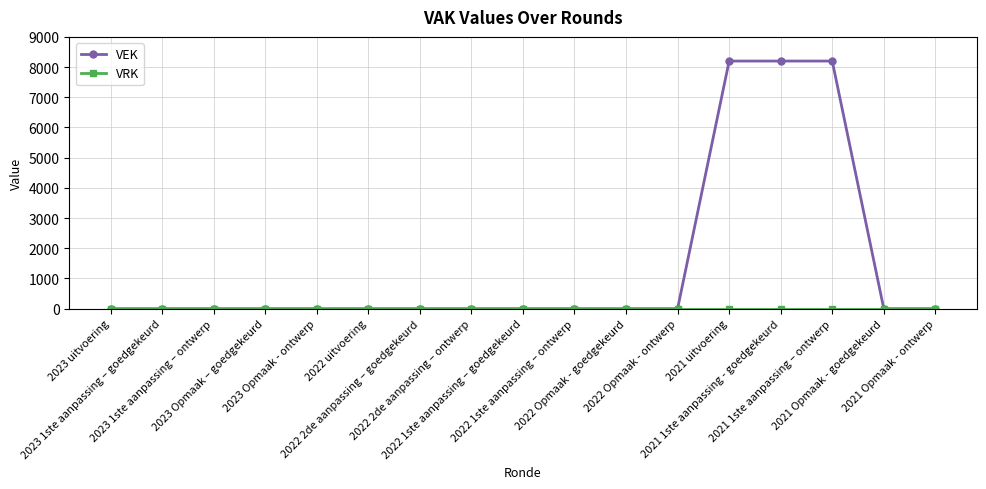

Which series has the largest total across all categories?

VEK